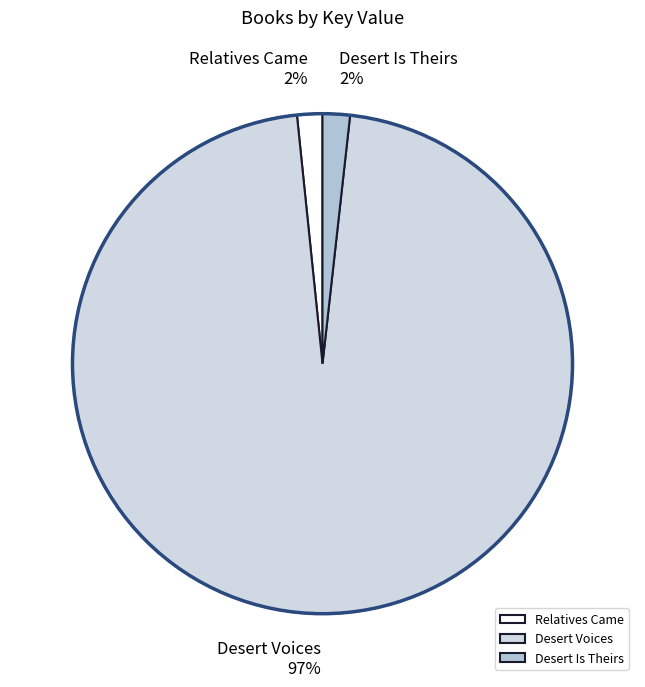

To the nearest percent, what percentage of the pie is Relatives Came?

2%